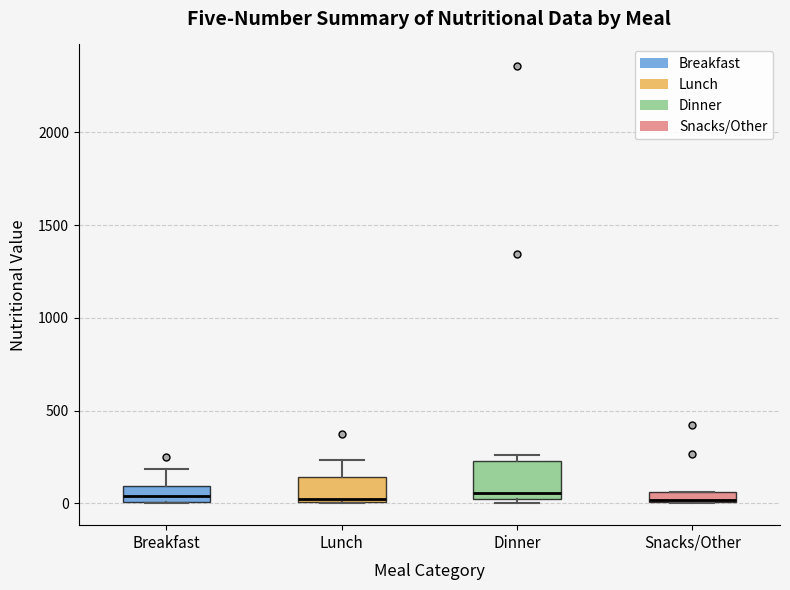

Where does the median line of the box for Dinner sit on the y-axis? The values are not printed on the chart, so give them approximately, as read against the axis.

50